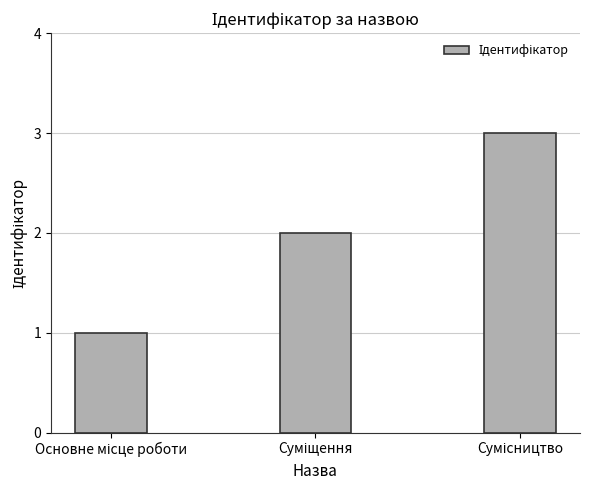

Does the chart contain stacked bars?

No